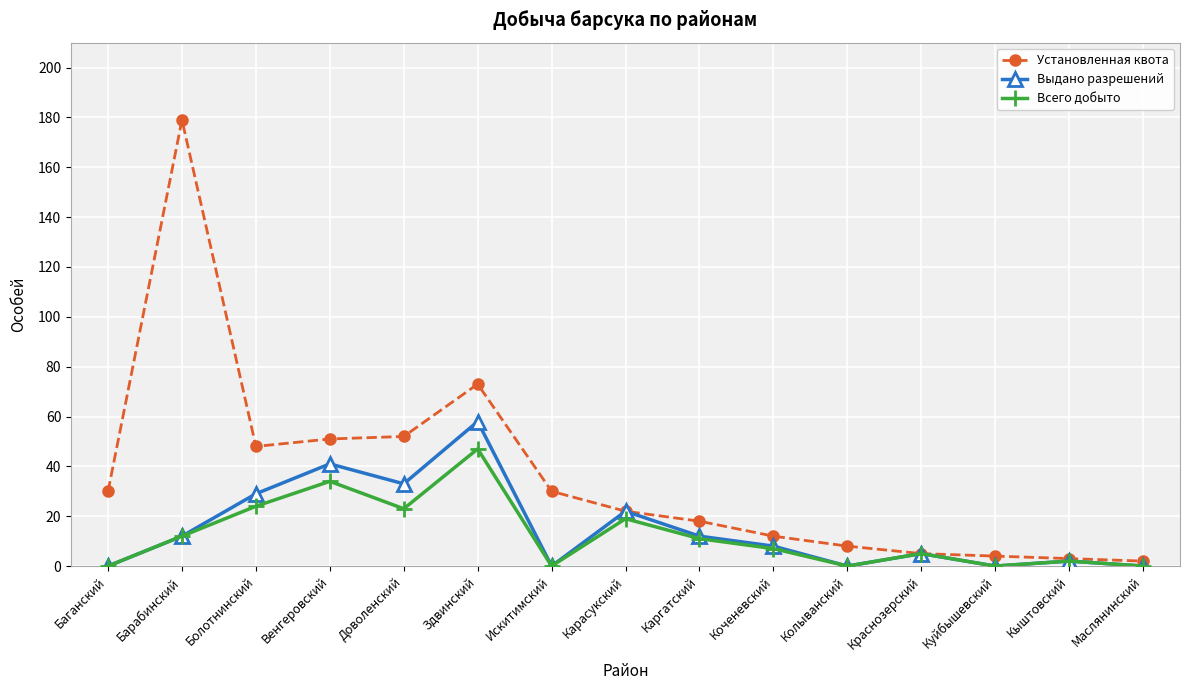

How many distinct data groups are displayed?

3